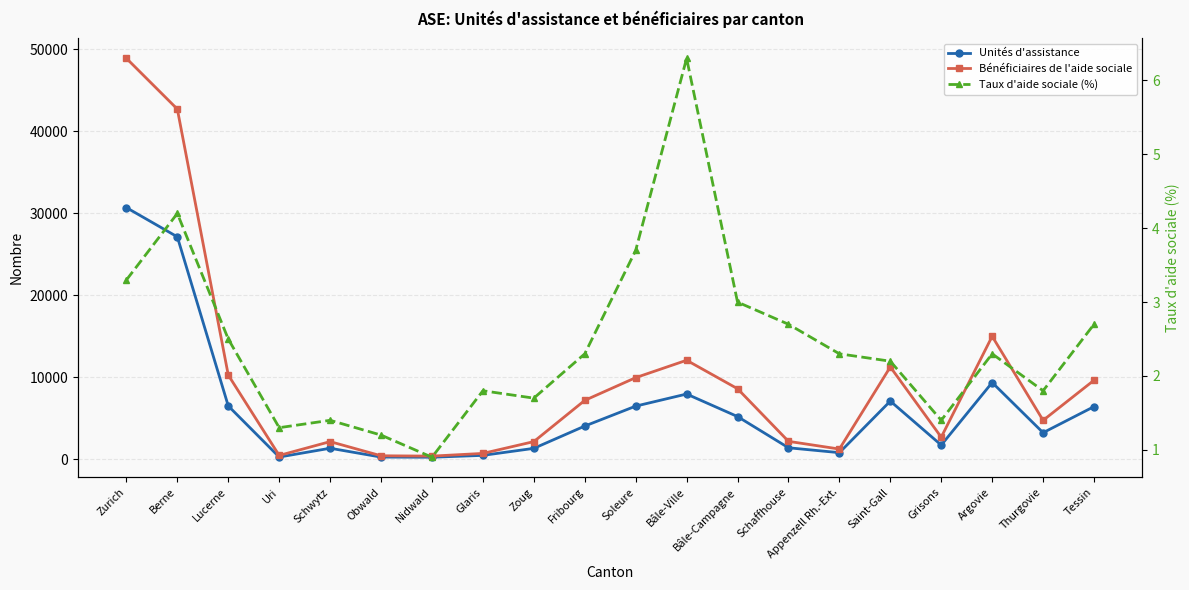

Which series has the largest range (max minus min)?

Bénéficiaires de l'aide sociale